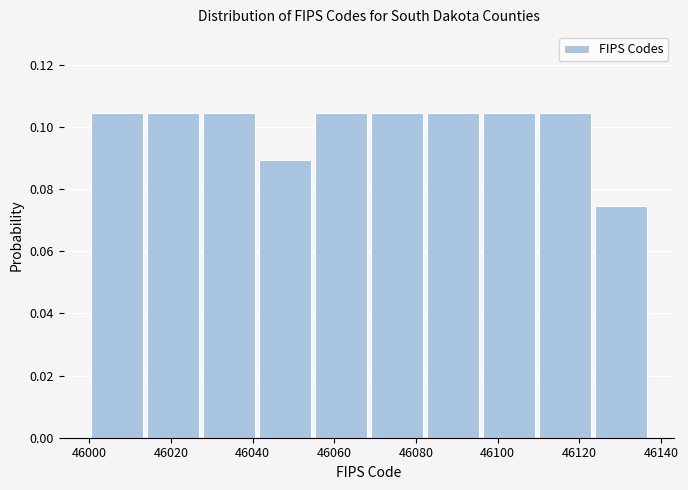

How tall is the bar that spans 46096 to 46110 on the x-axis? Neither the bar edges nor the heights are printed on the chart, so give them approximately, as read against the axes.

0.104